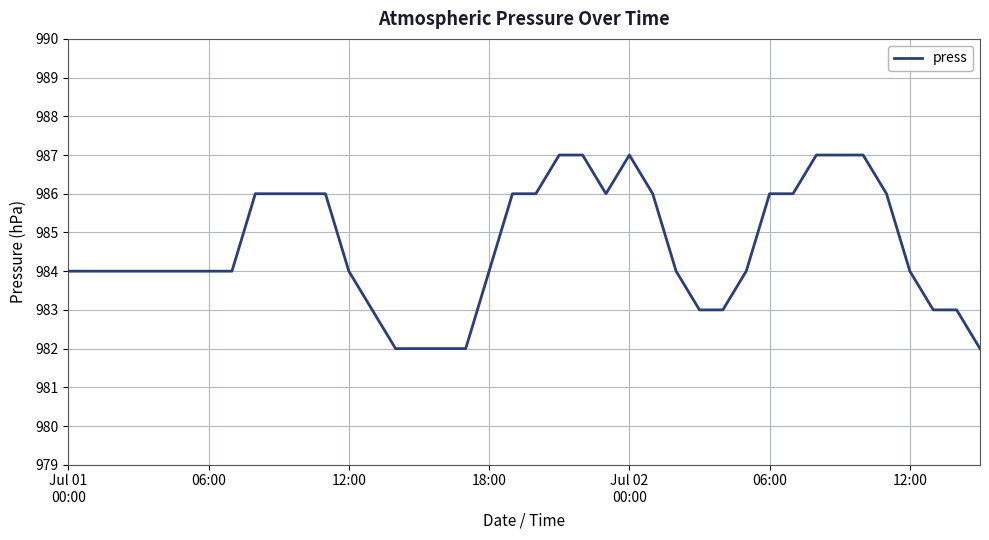

What is the difference between the maximum and minimum values?

5